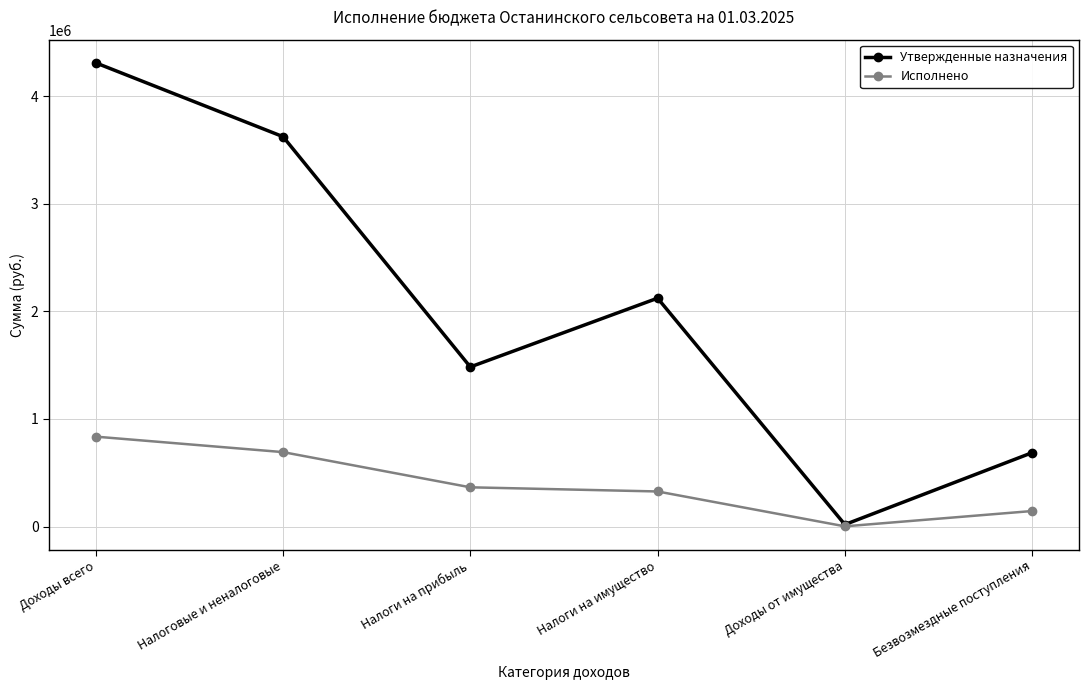

What is the approximate value of Исполнено at Доходы от имущества?

1469.7